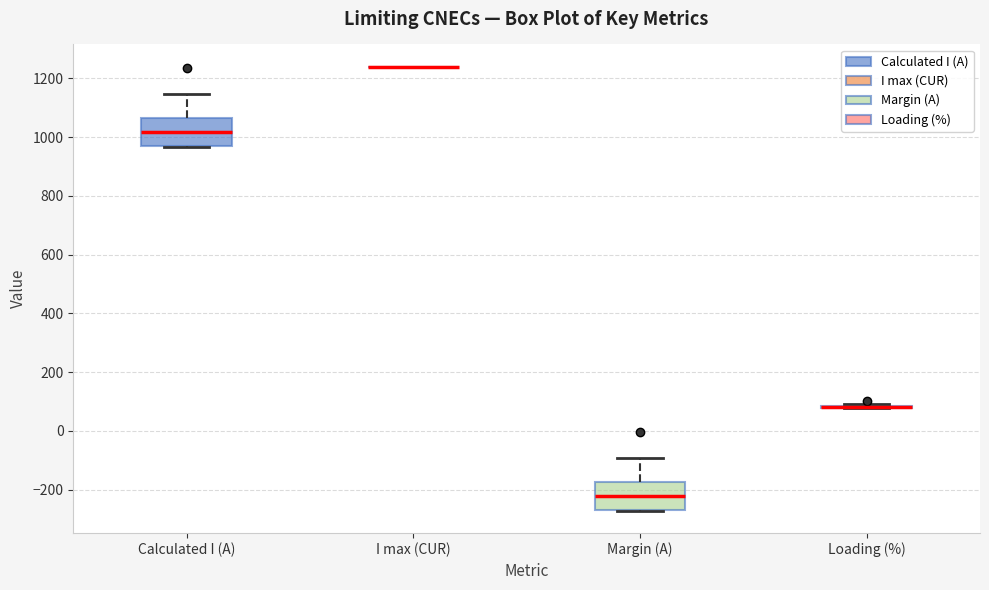

Reading left to right, transcribe this box plot: for each box, give where its median line is, the range the box spans, and where its two whiskers end, as read against the y-axis. The values are not printed on the chart, so give them approximately, as read against the axis.

Calculated I (A): median 1020, box 980 to 1060, whiskers 960 to 1140
I max (CUR): box collapsed to a line at 1240, whiskers 1240 to 1240
Margin (A): median -220, box -260 to -180, whiskers -280 to -100
Loading (%): box collapsed to a line at 80, whiskers 80 to 100